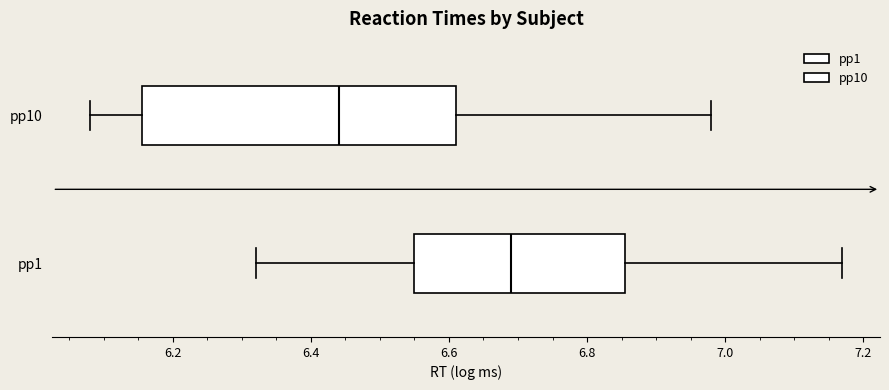

Where does the median line of the box for pp1 sit on the x-axis? The values are not printed on the chart, so give them approximately, as read against the axis.

6.70